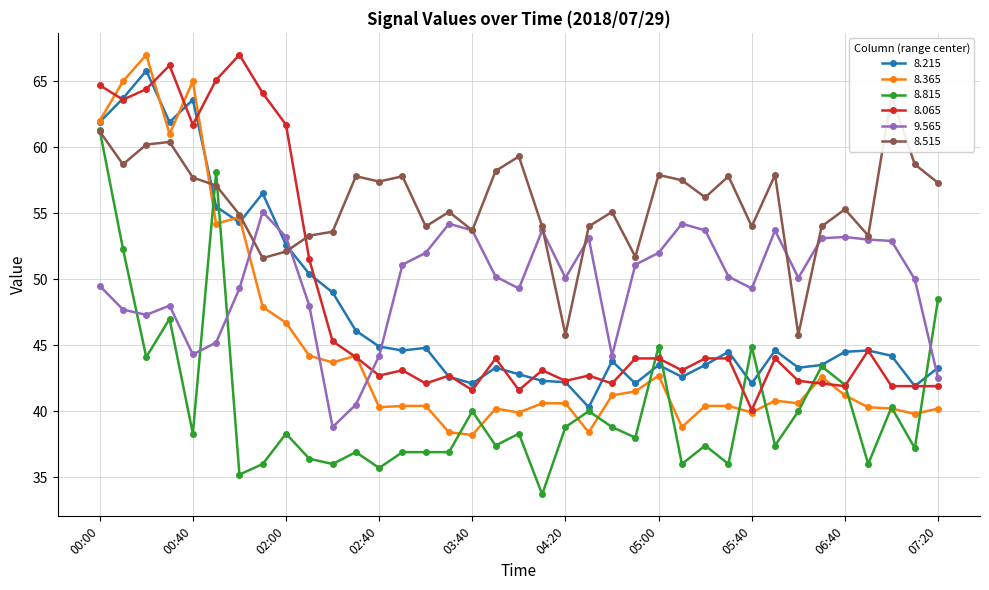

Is it true that   8.065 equals 73.3 at 07:00?

False